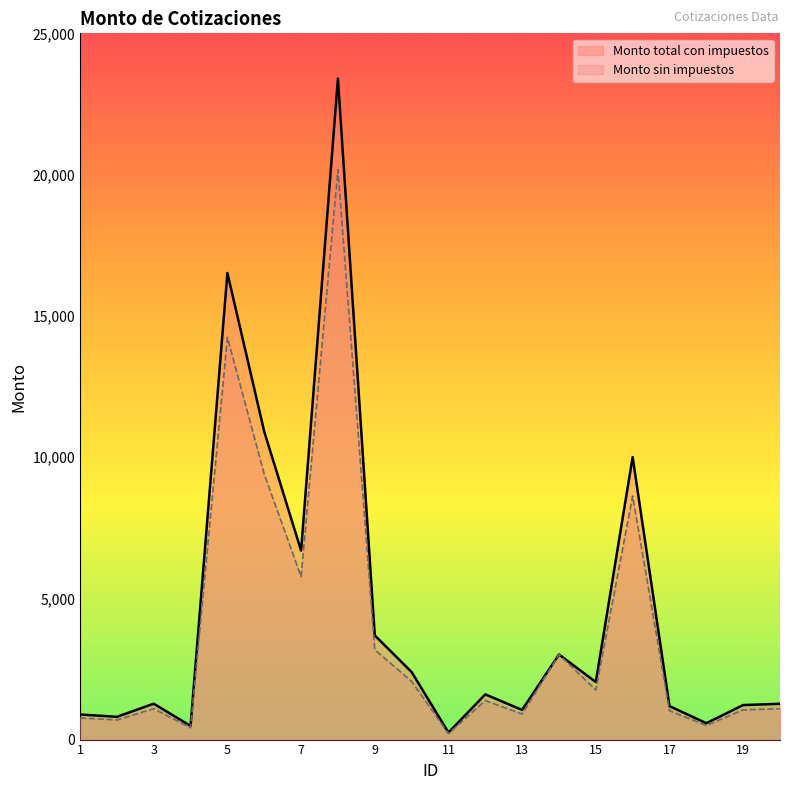

How many distinct data groups are displayed?

2